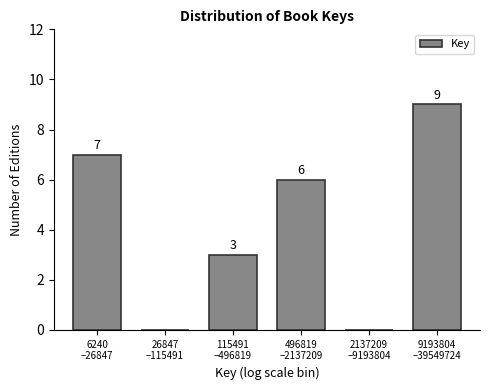

How many values are between 0 and 7?

5